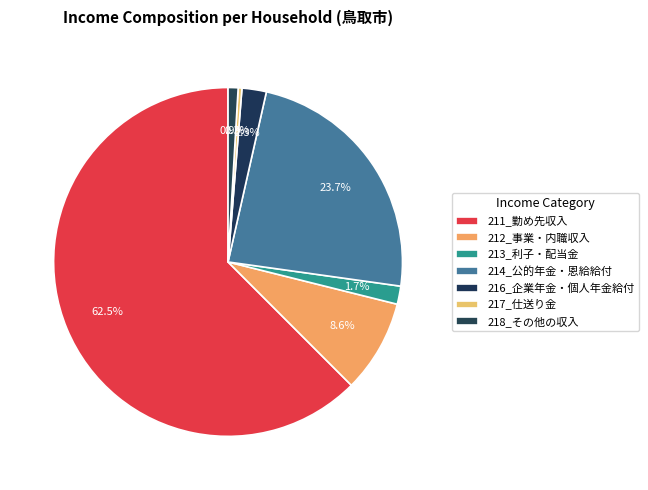

To the nearest percent, what is the difference between the largest and smallest slice percentages?

62%